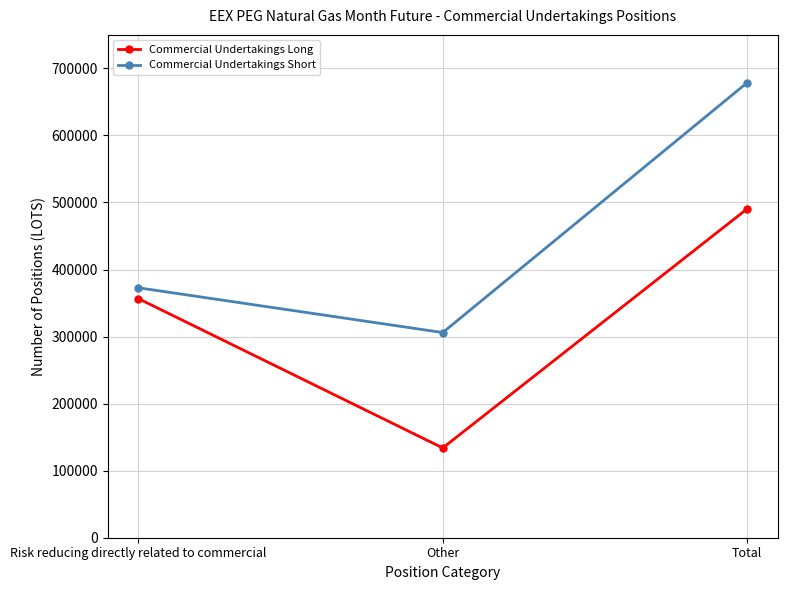

Reading left to right, transcribe all the data shown in this chart.

Commercial Undertakings Long: Risk reducing directly related to commercial=356799	Other=133891	Total=490690
Commercial Undertakings Short: Risk reducing directly related to commercial=372849	Other=306019	Total=678868